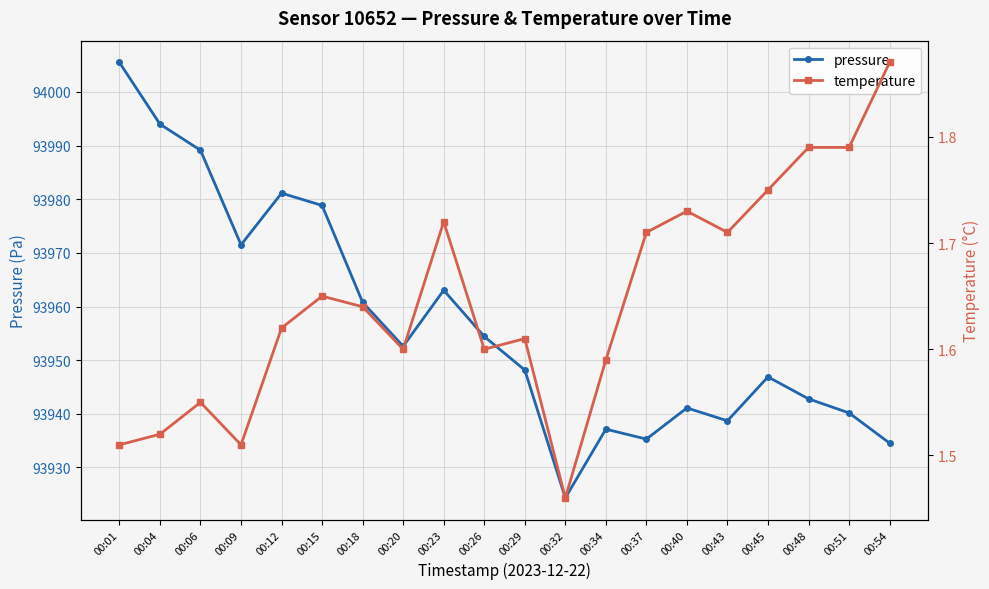

Between 00:18 and 00:23, which is larger?

00:23